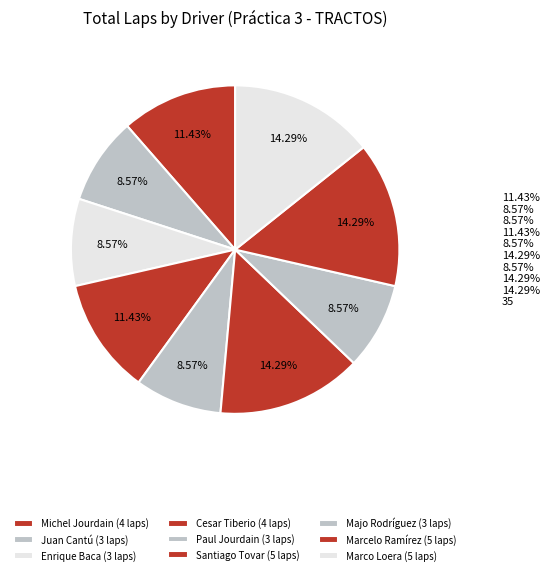

How many segments does this pie chart have?

9